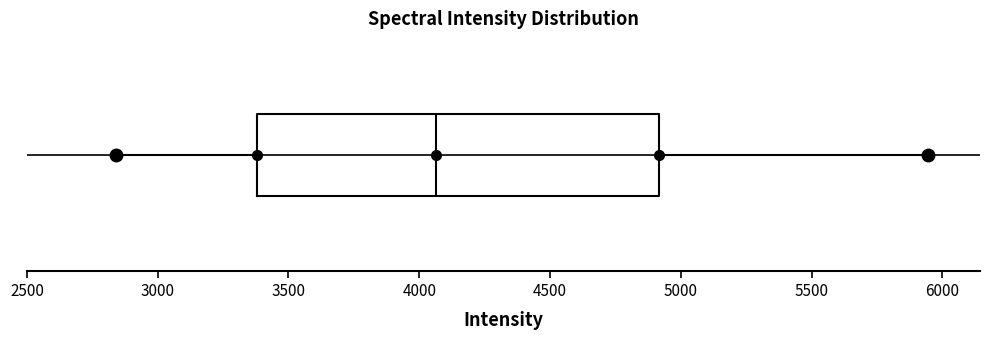

Transcribe this box plot: give where the median line is, the range the box spans, and where the two whiskers end, as read against the x-axis. The values are not printed on the chart, so give them approximately, as read against the axis.

median 4050, box 3400 to 4900, whiskers 2850 to 5950